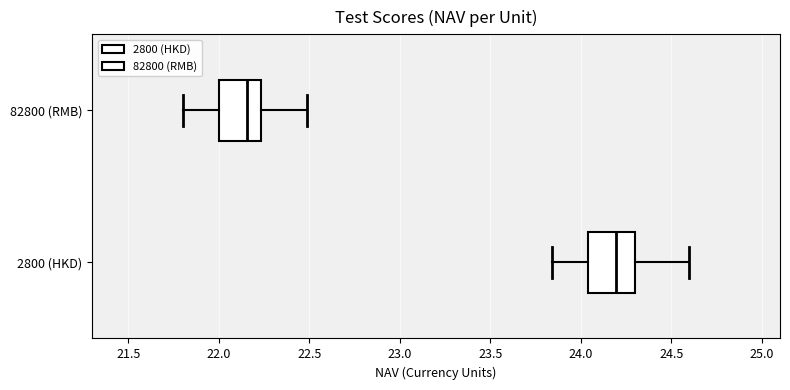

Reading bottom to top, read every box against the x-axis: the position of its median line, the range the box covers, and the ends of its whiskers. The values are not printed on the chart, so give them approximately, as read against the axis.

2800 (HKD): median 24.20, box 24.05 to 24.30, whiskers 23.85 to 24.60
82800 (RMB): median 22.15, box 22.00 to 22.25, whiskers 21.80 to 22.50